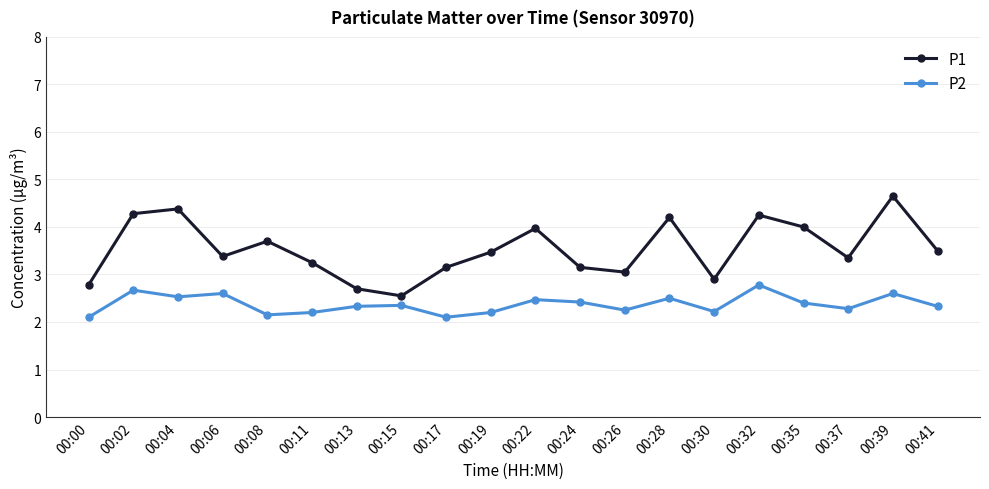

Does the chart have visible grid lines?

Yes